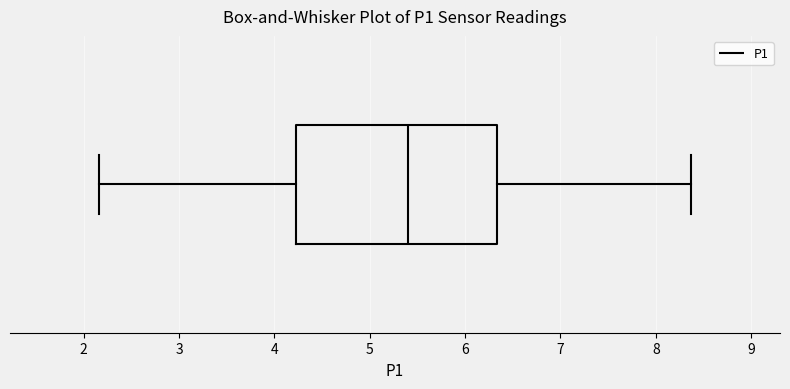

Transcribe this box plot: give where the median line is, the range the box spans, and where the two whiskers end, as read against the x-axis. The values are not printed on the chart, so give them approximately, as read against the axis.

median 5.4, box 4.2 to 6.3, whiskers 2.2 to 8.4